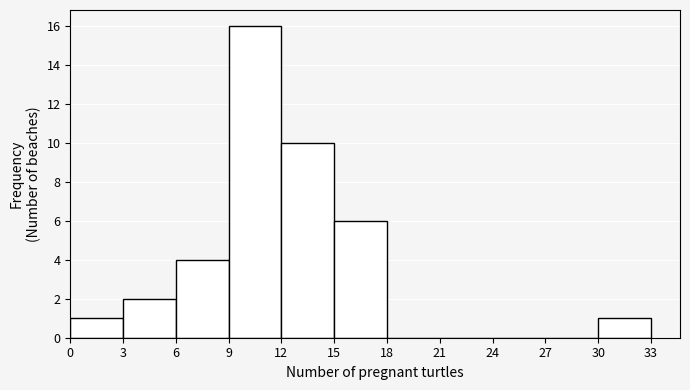

What is the height of the bar covering 12 to 15 on the x-axis? The values are not printed on the chart, so give them approximately, as read against the axis.

10